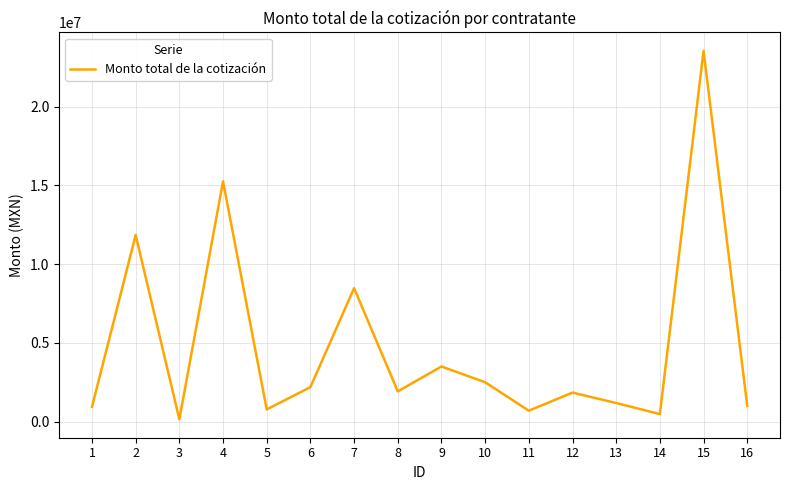

Is it true that the value at 2 is 11855693.9?

True